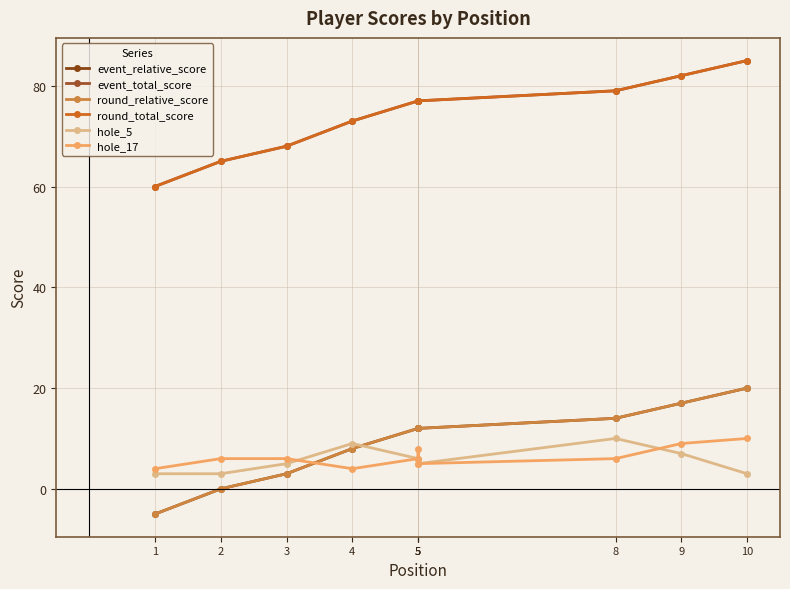

True or false: event_relative_score and round_total_score cross at least once.

False